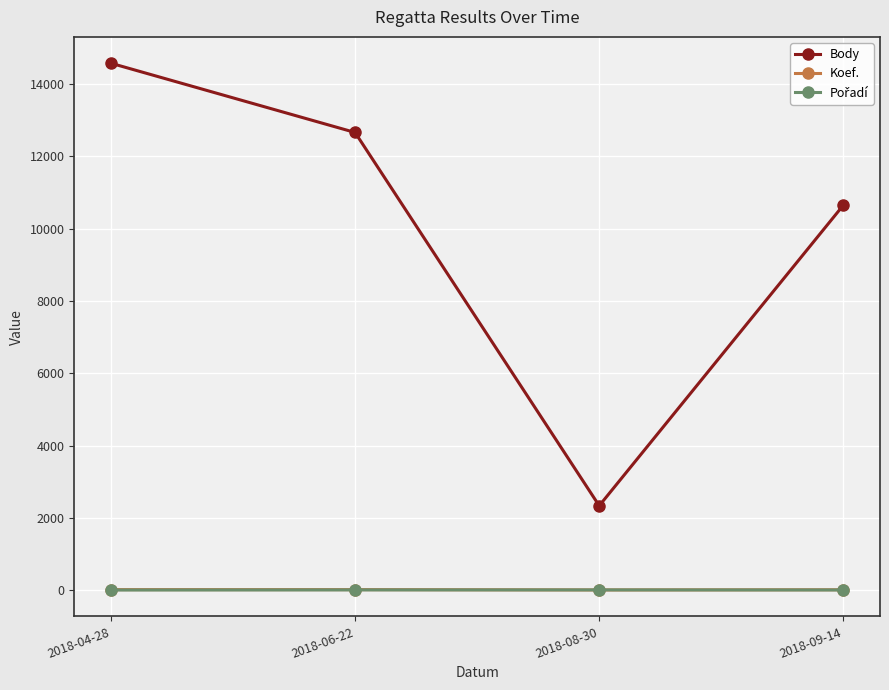

What is the maximum value shown in the chart?

14579